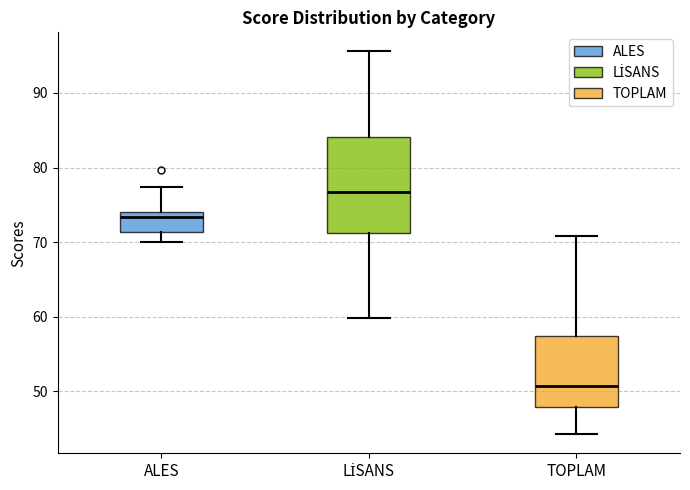

Reading left to right, read every box against the y-axis: the position of its median line, the range the box covers, and the ends of its whiskers. The values are not printed on the chart, so give them approximately, as read against the axis.

ALES: median 73, box 71 to 74, whiskers 70 to 77
LİSANS: median 77, box 71 to 84, whiskers 60 to 96
TOPLAM: median 51, box 48 to 57, whiskers 44 to 71